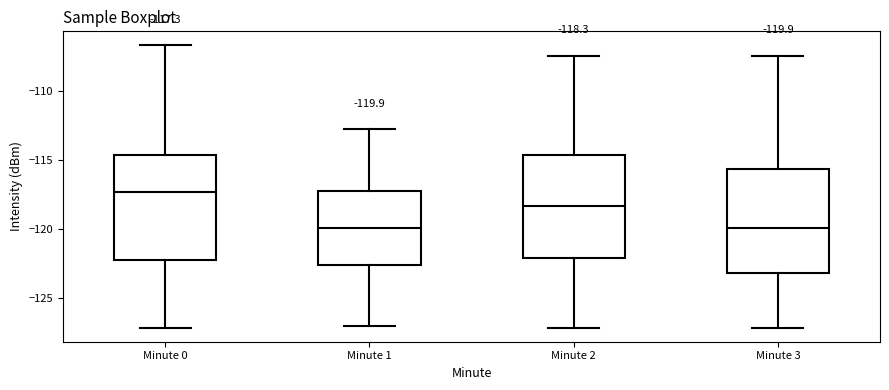

Which box has the highest median line?

Minute 0